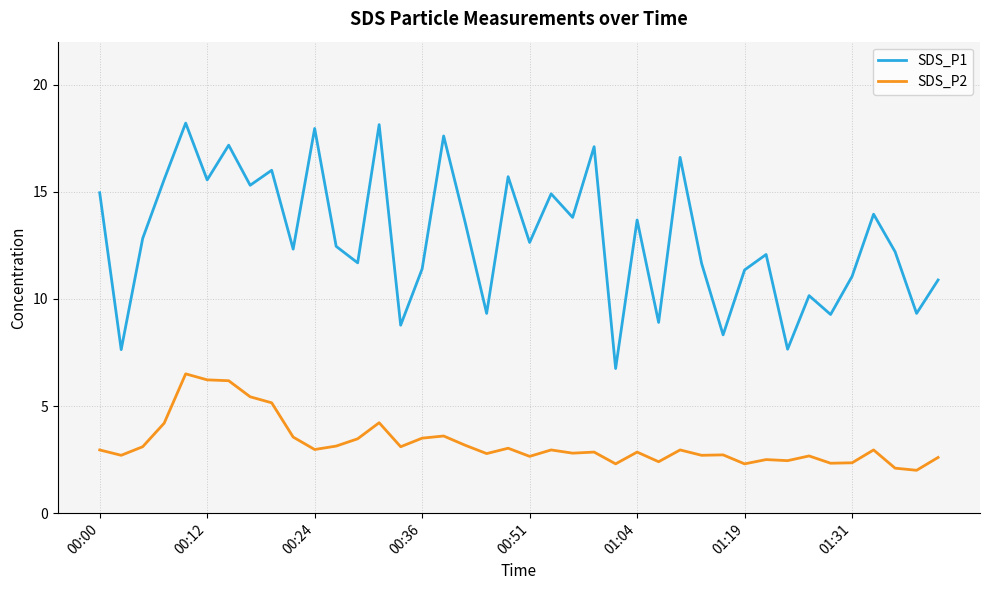

In SDS_P2, how many points are lower than both neighbors (excluding endpoints)?

13